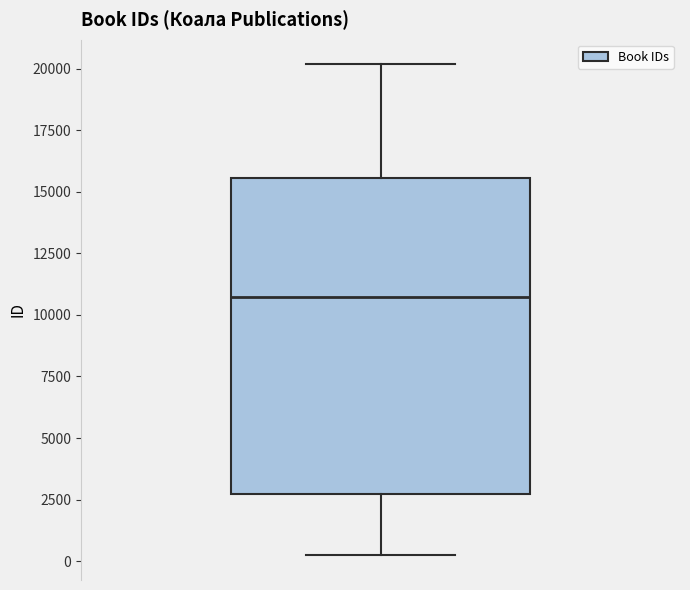

Transcribe this box plot: give where the median line is, the range the box spans, and where the two whiskers end, as read against the y-axis. The values are not printed on the chart, so give them approximately, as read against the axis.

median 10500, box 2500 to 15500, whiskers 0 to 20000